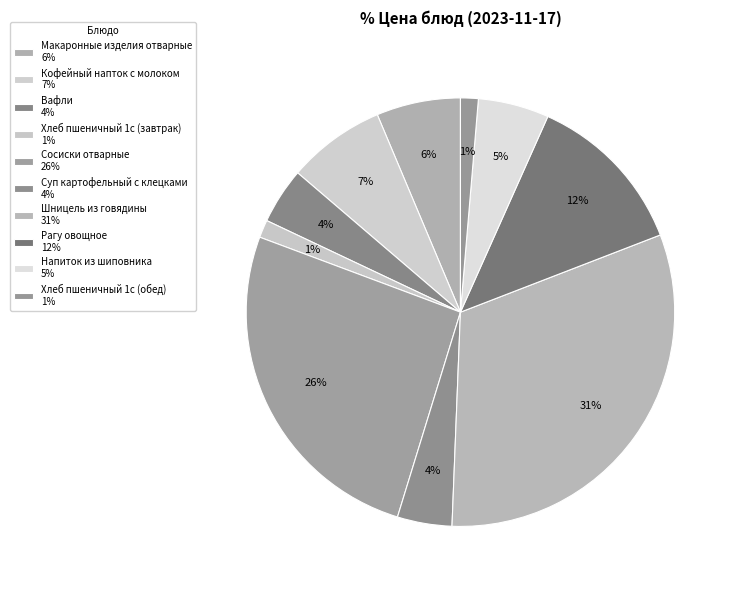

Which category has the biggest portion of the pie?

Шницель из говядины